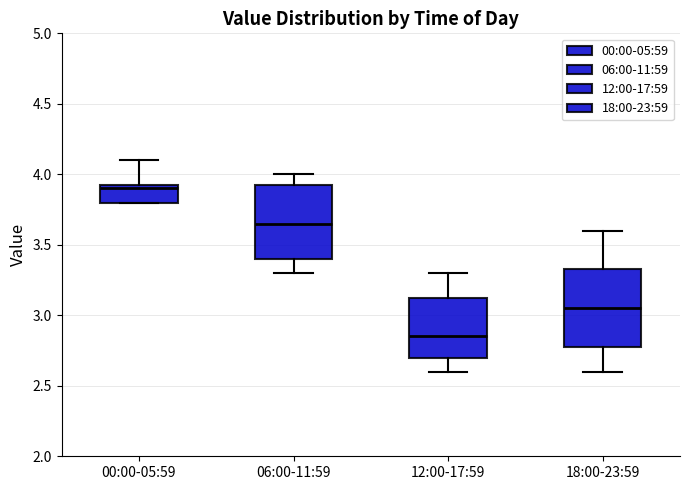

Where does the median line of the box for 18:00-23:59 sit on the y-axis? The values are not printed on the chart, so give them approximately, as read against the axis.

3.05